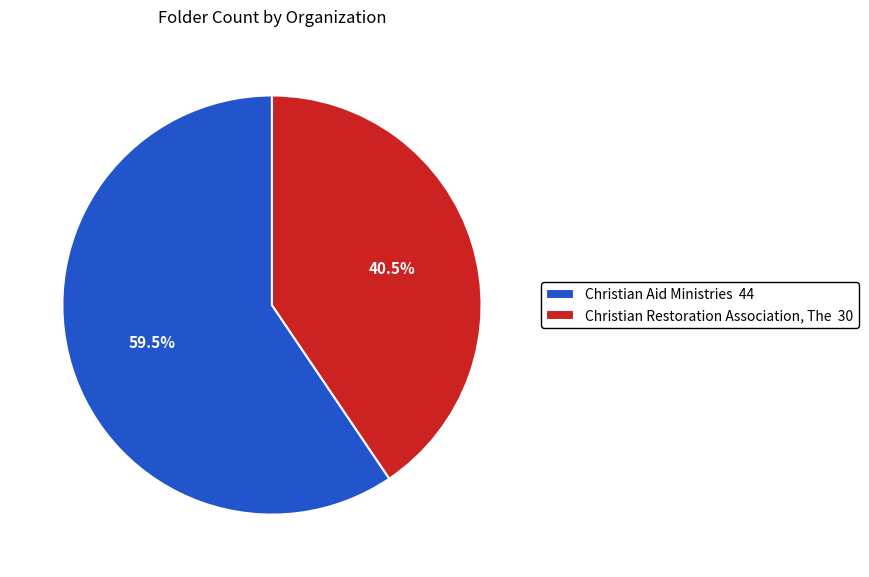

To the nearest percent, what is the combined percentage of Christian Restoration Association, The and Christian Aid Ministries?

100%